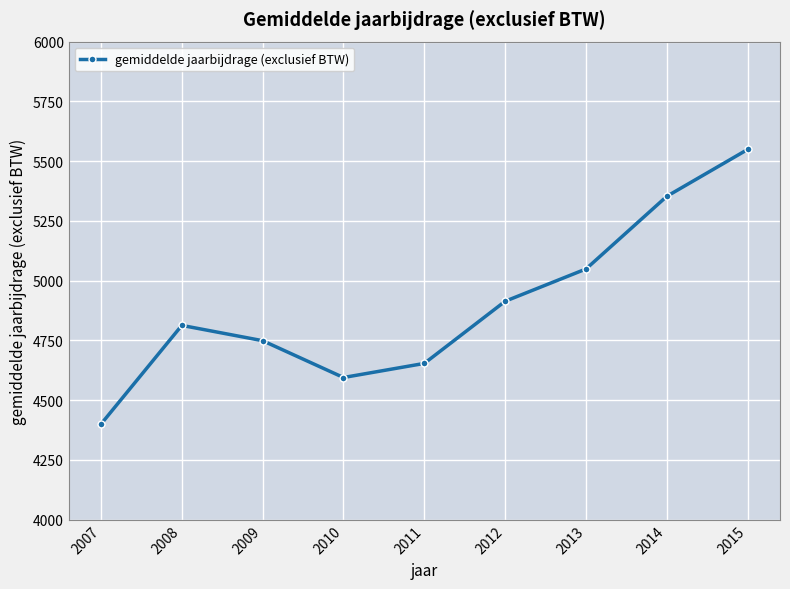

What is the average value?

4897